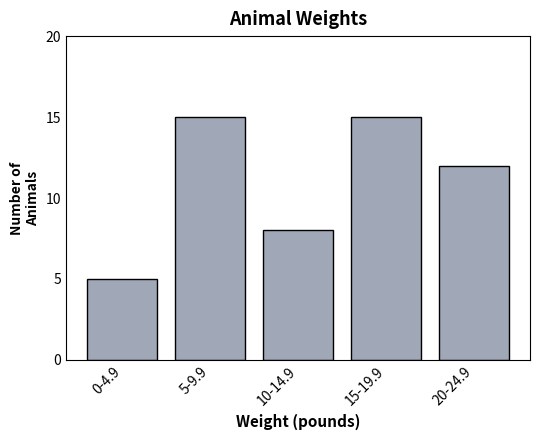

Reading right to left, extract all data points from this chart.

20-24.9=12	15-19.9=15	10-14.9=8	5-9.9=15	0-4.9=5